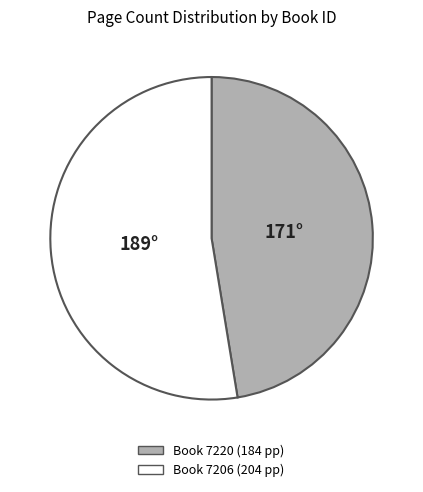

Is there a majority slice in this chart?

Yes